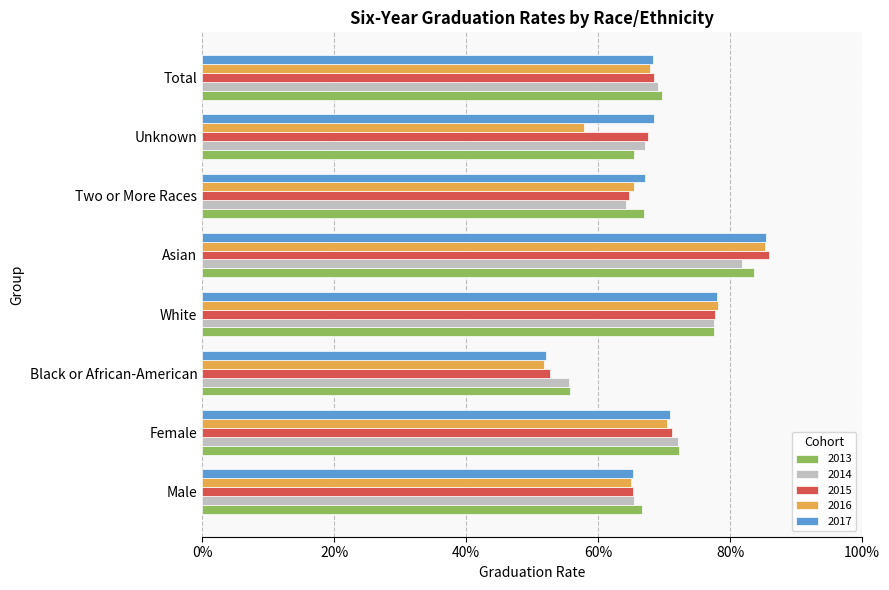

At which category does the chart reach its peak across all series?

Asian